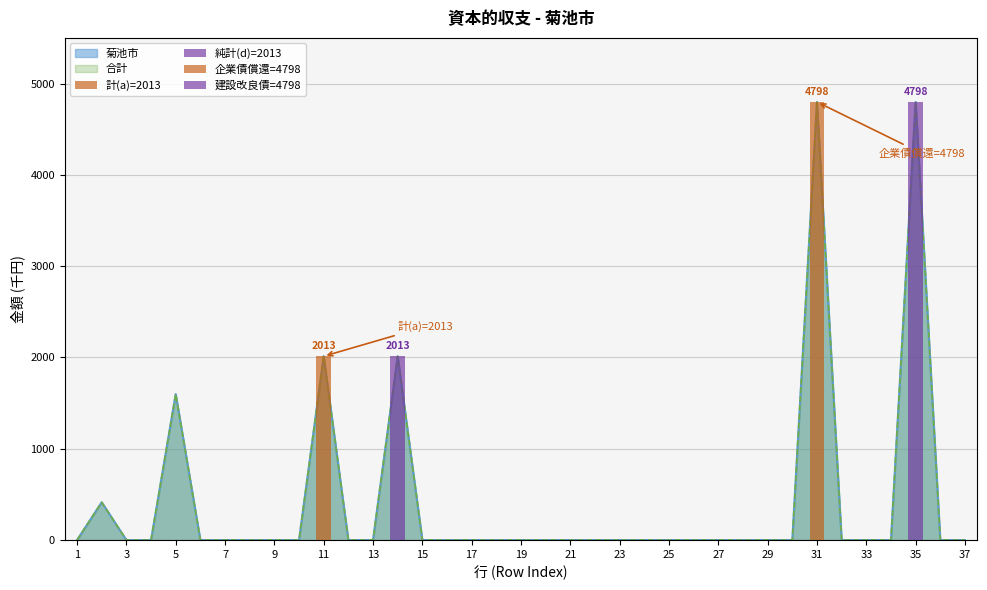

At 37, list the series in order from smallest to largest.

菊池市, 合計